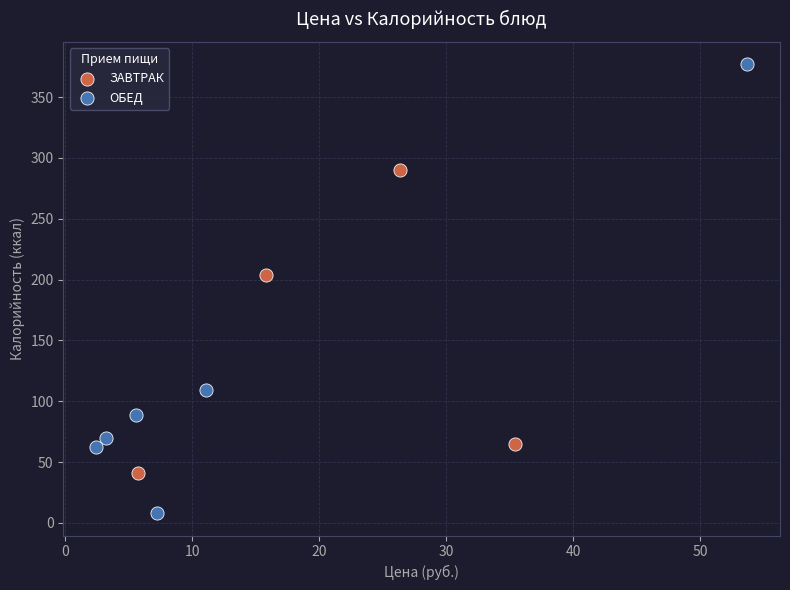

Which series has the widest spread of Y values?

ОБЕД